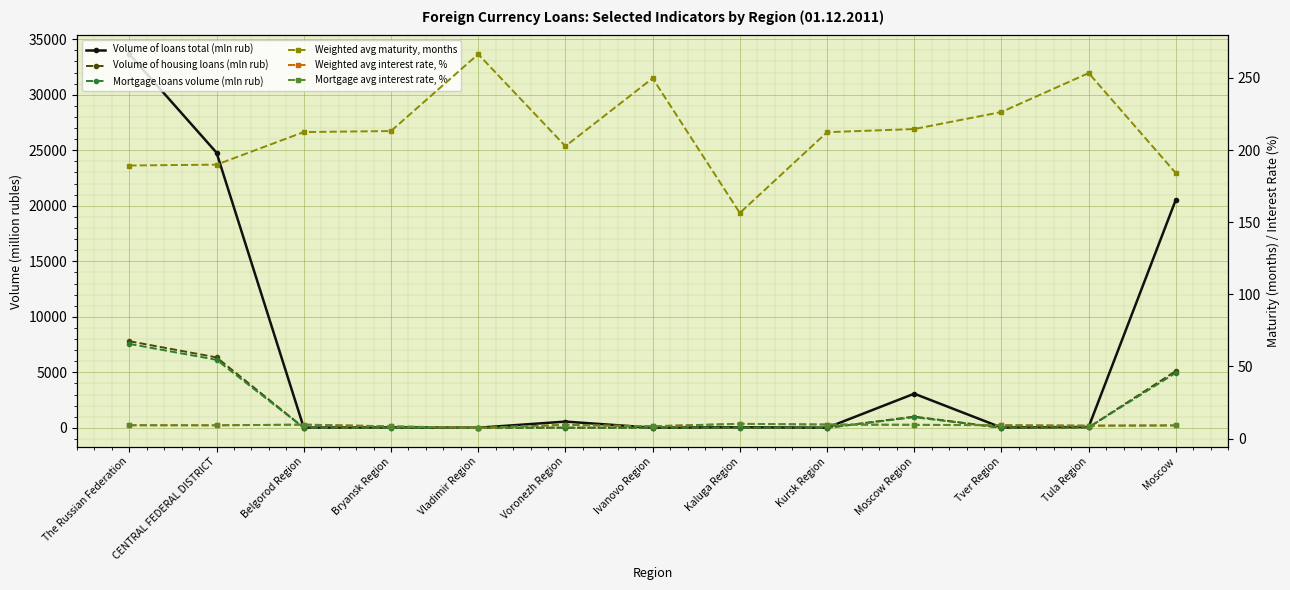

True or false: Mortgage loans volume (mln rub) and Weighted avg interest rate, % intersect in this chart.

True